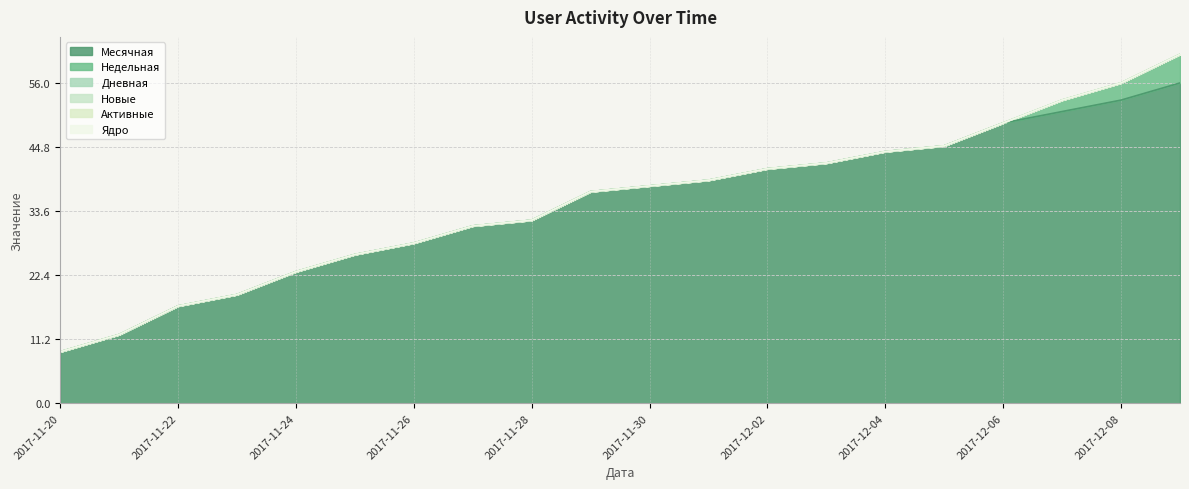

What are all the series names shown in the legend?

Месячная, Недельная, Дневная, Новые, Активные, Ядро